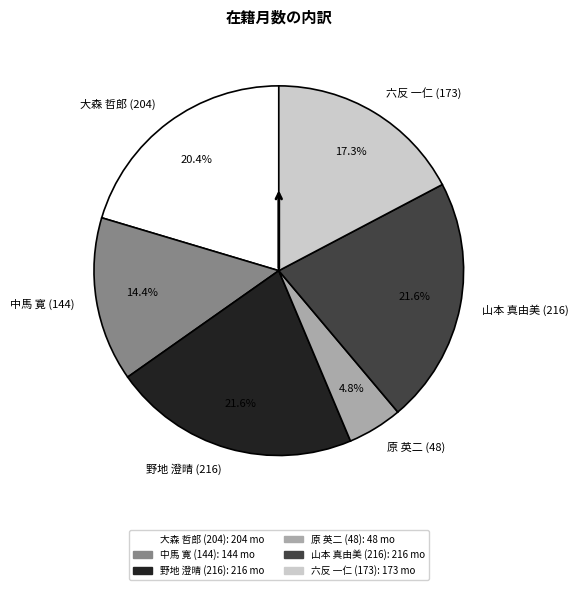

What is the smallest slice in the pie chart?

原 英二 (48)